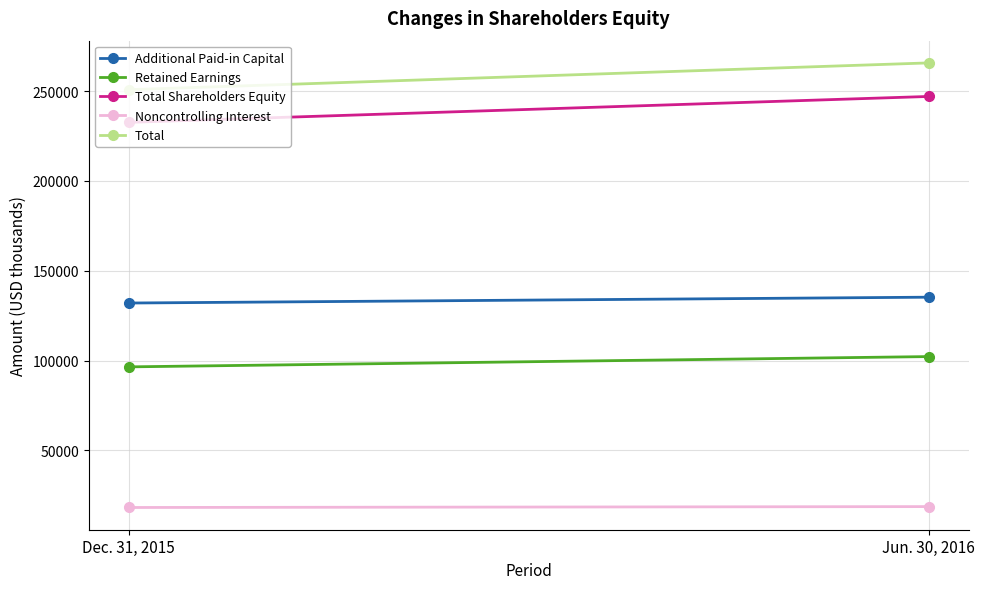

Reading right to left, transcribe all the data shown in this chart.

Additional Paid-in Capital: 135255	131998
Retained Earnings: 102189	96461
Total Shareholders Equity: 247004	232582
Noncontrolling Interest: 18676	18177
Total: 265680	250759